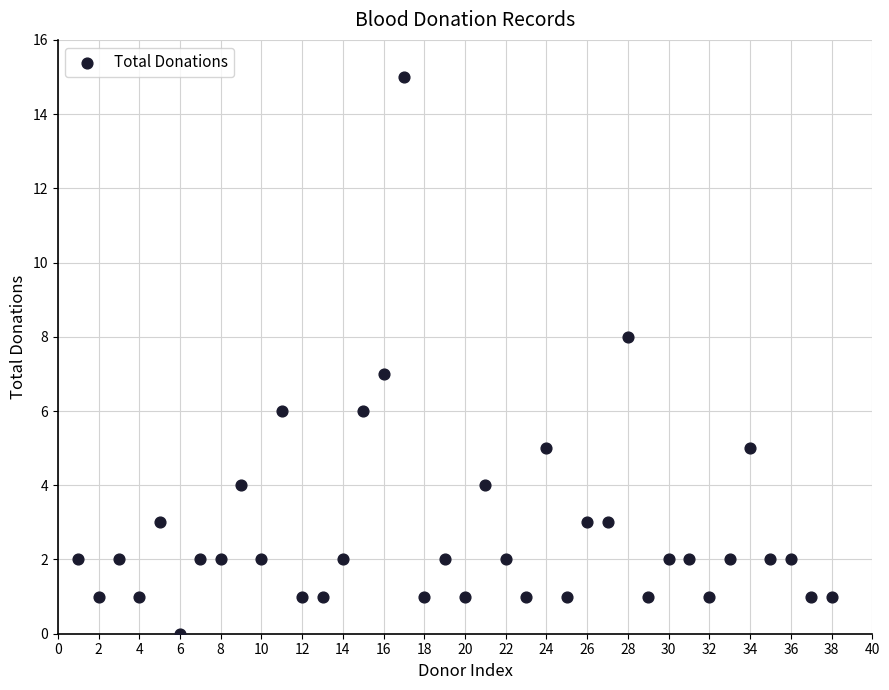

What is the range of Y values (max minus min)?

15